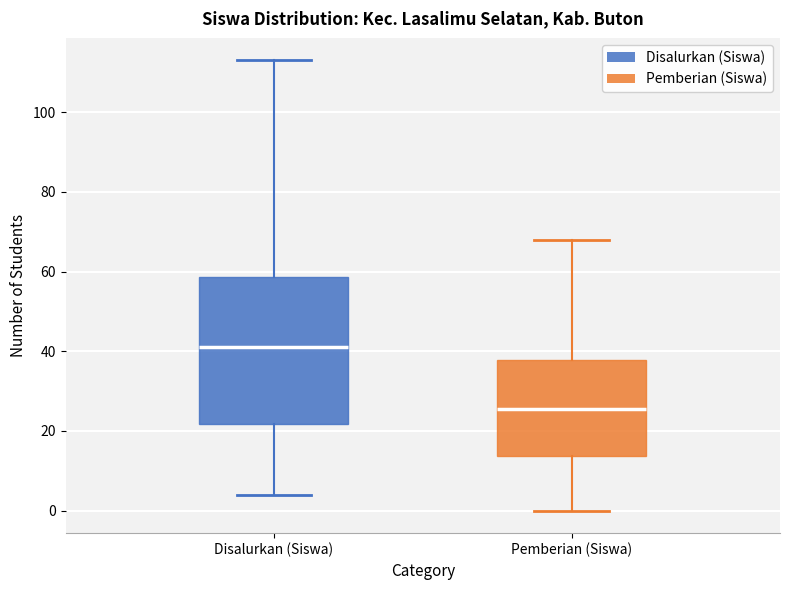

Reading left to right, transcribe this box plot: for each box, give where its median line is, the range the box spans, and where its two whiskers end, as read against the y-axis. The values are not printed on the chart, so give them approximately, as read against the axis.

Disalurkan (Siswa): median 42, box 22 to 58, whiskers 4 to 114
Pemberian (Siswa): median 26, box 14 to 38, whiskers 0 to 68